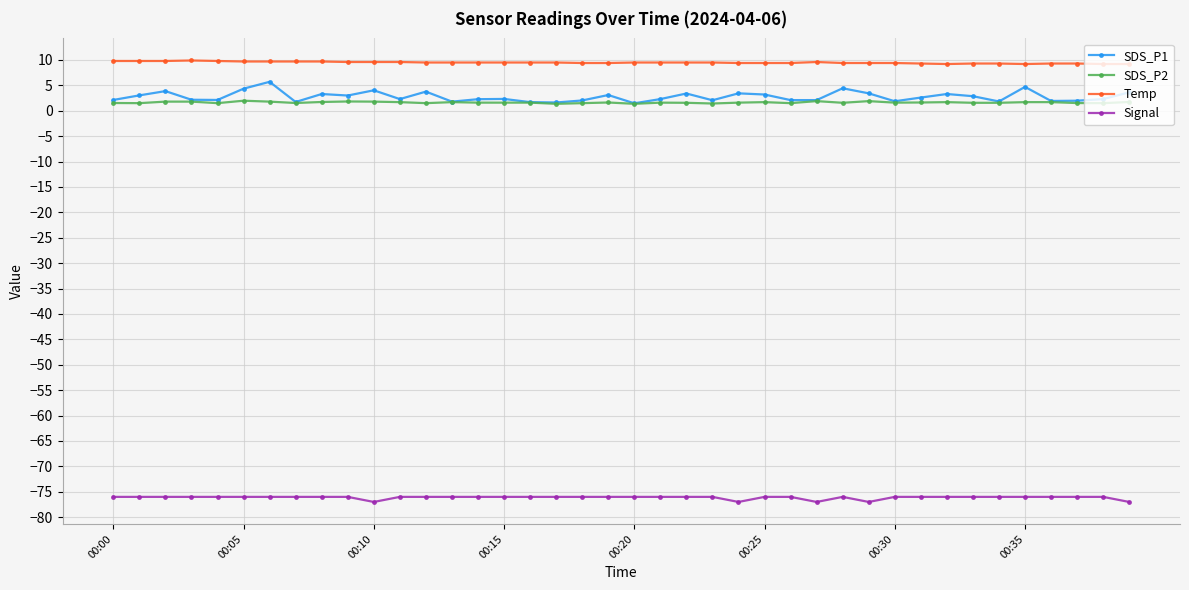

True or false: Temp and SDS_P2 intersect in this chart.

False